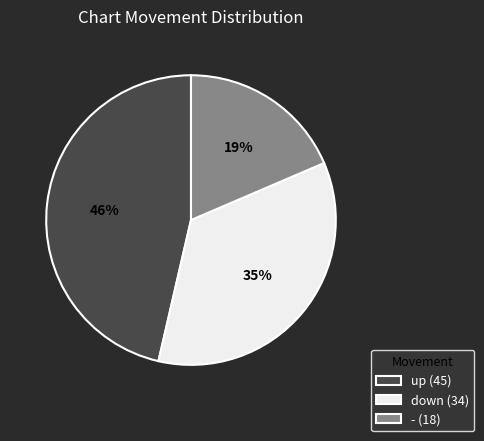

How many slices are in this pie chart?

3